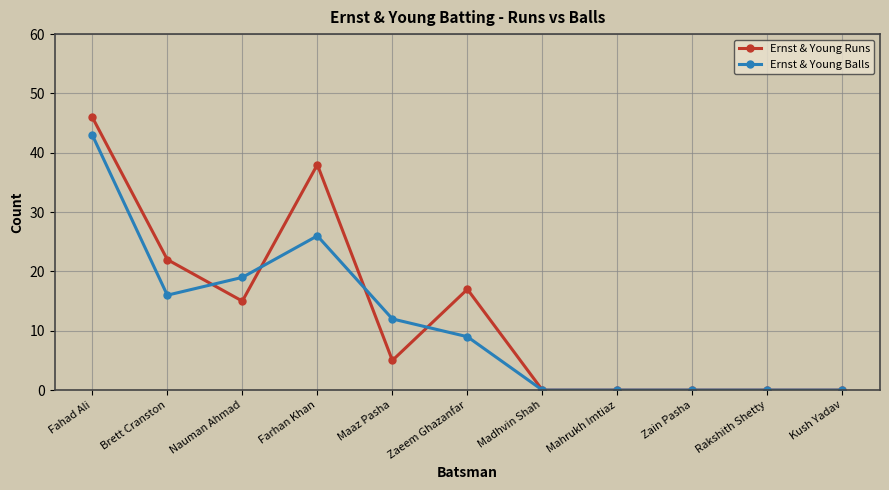

In Ernst & Young Runs, how many points are higher than both neighbors (excluding endpoints)?

2